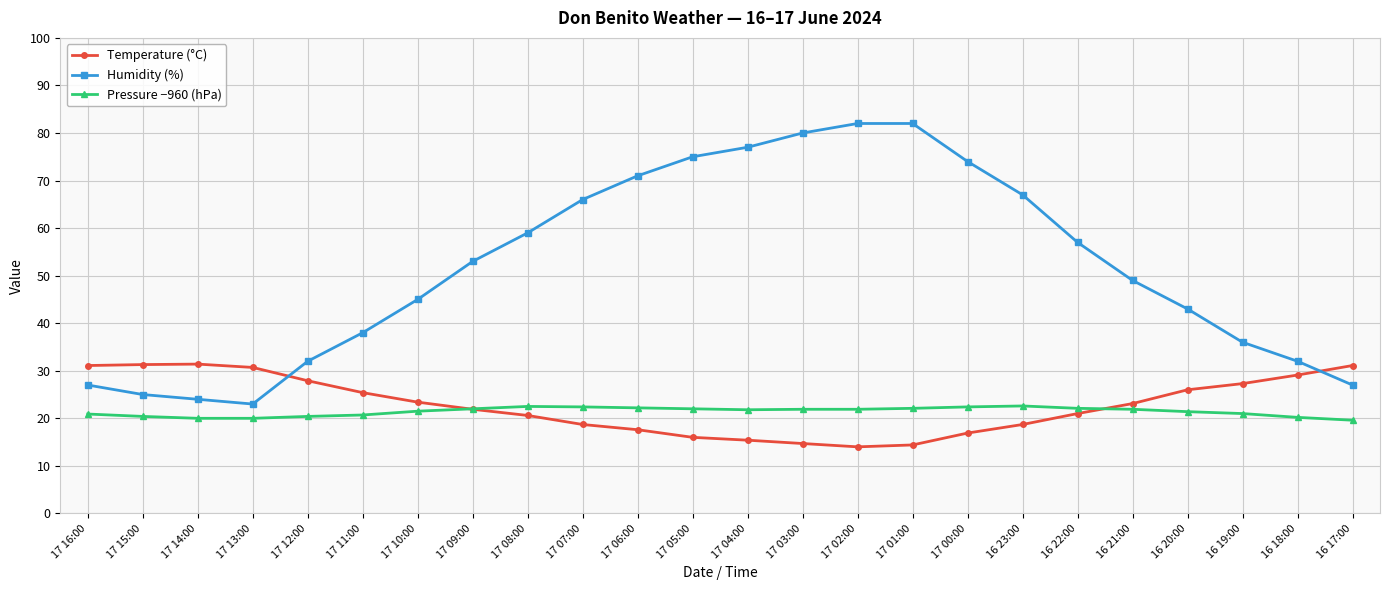

What is the label of the 20th point from the right?

17 12:00